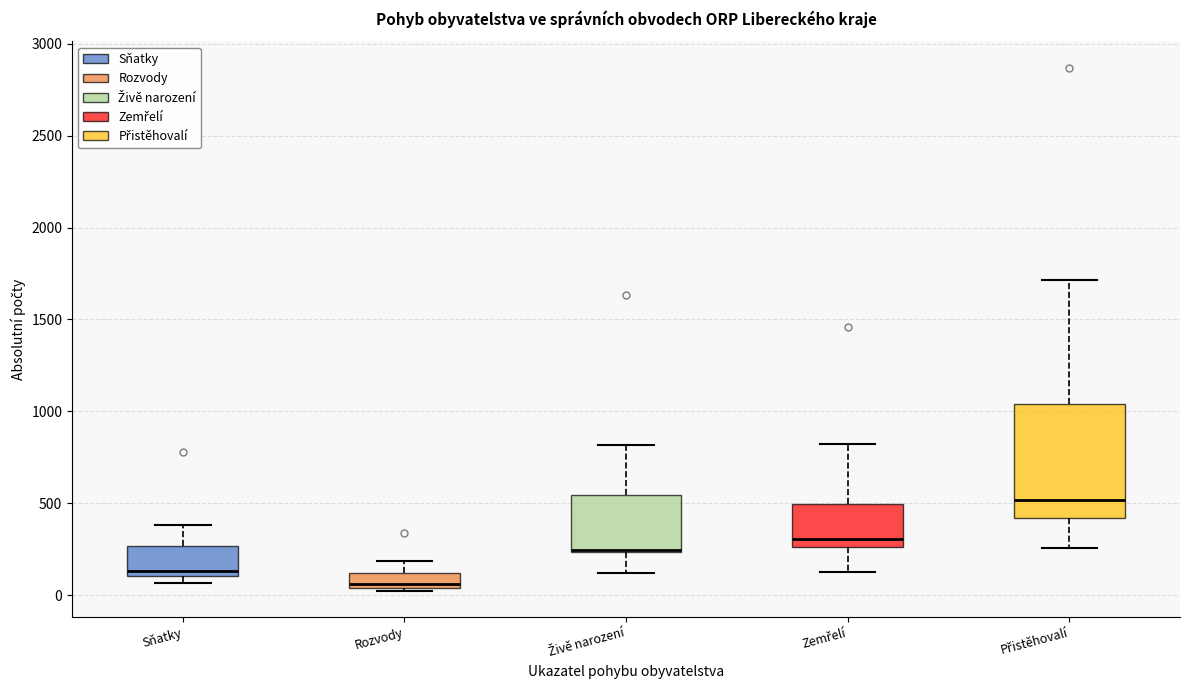

Which box's median line is the lowest?

Rozvody